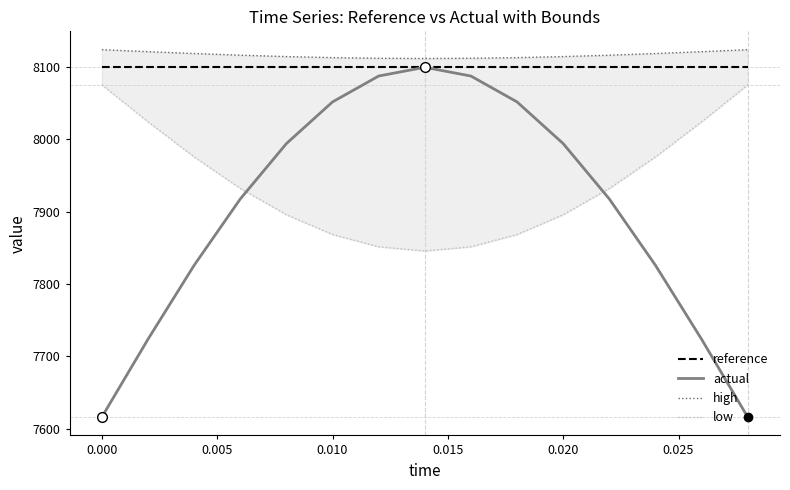

Is this an area chart (filled region under the line)?

No